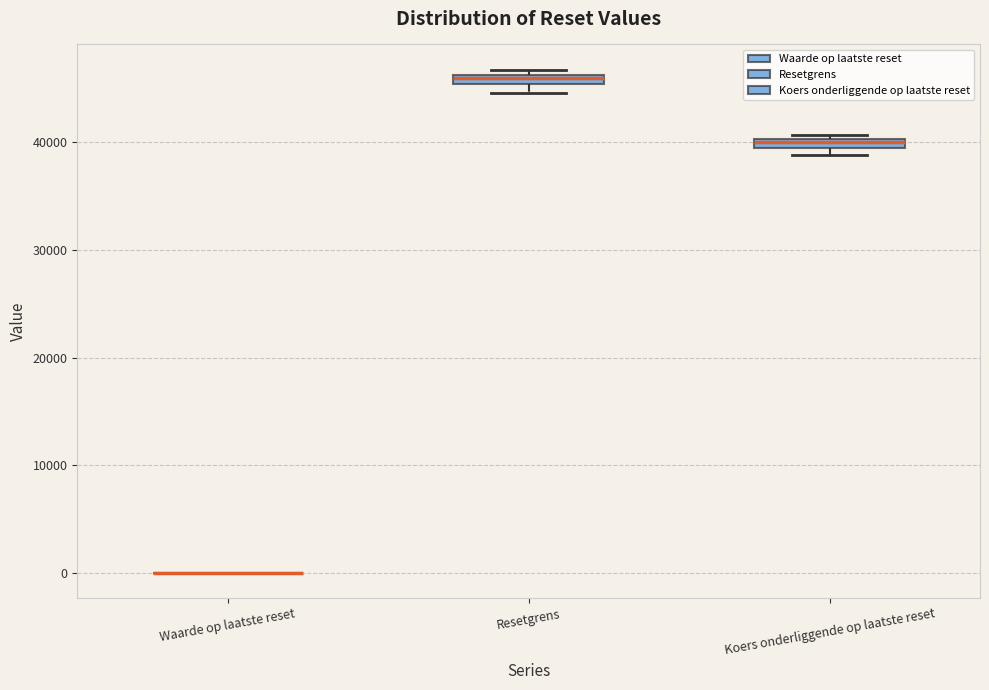

Where is the lower edge of the box for Resetgrens on the y-axis? The values are not printed on the chart, so give them approximately, as read against the axis.

45000